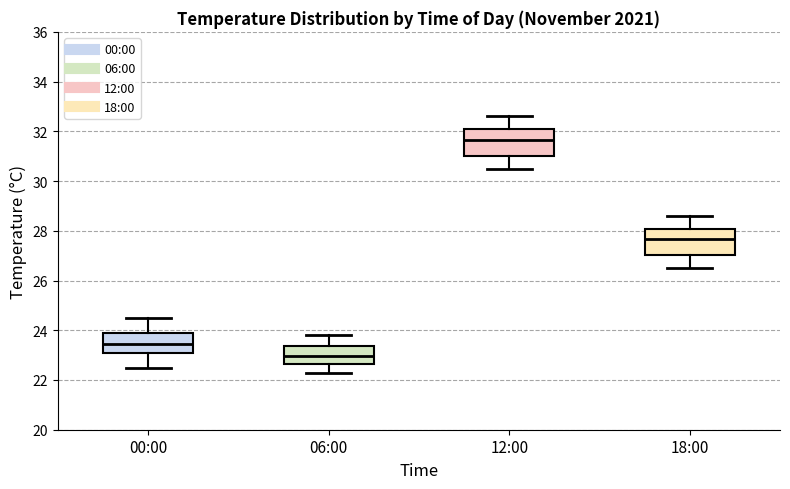

Reading left to right, read every box against the y-axis: the position of its median line, the range the box covers, and the ends of its whiskers. The values are not printed on the chart, so give them approximately, as read against the axis.

00:00: median 23.4, box 23.2 to 23.8, whiskers 22.6 to 24.6
06:00: median 23.0, box 22.6 to 23.4, whiskers 22.4 to 23.8
12:00: median 31.6, box 31.0 to 32.0, whiskers 30.6 to 32.6
18:00: median 27.6, box 27.0 to 28.0, whiskers 26.6 to 28.6